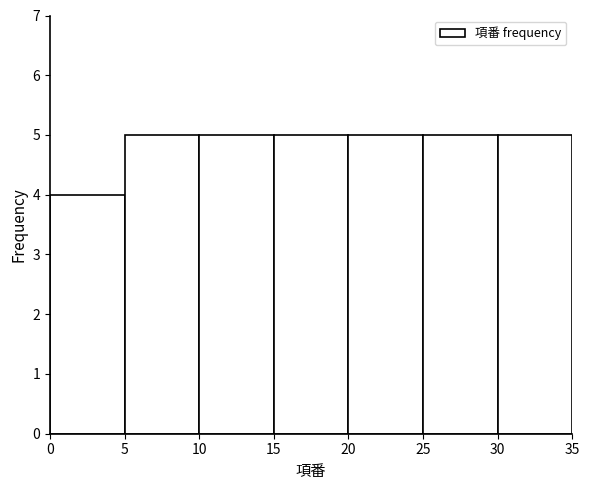

Reading left to right, list every bar in this chart as the range it spans on the x-axis followed by its height. The values are not printed on the chart, so give them approximately, as read against the axis.

0 to 5: 4
5 to 10: 5
10 to 15: 5
15 to 20: 5
20 to 25: 5
25 to 30: 5
30 to 35: 5